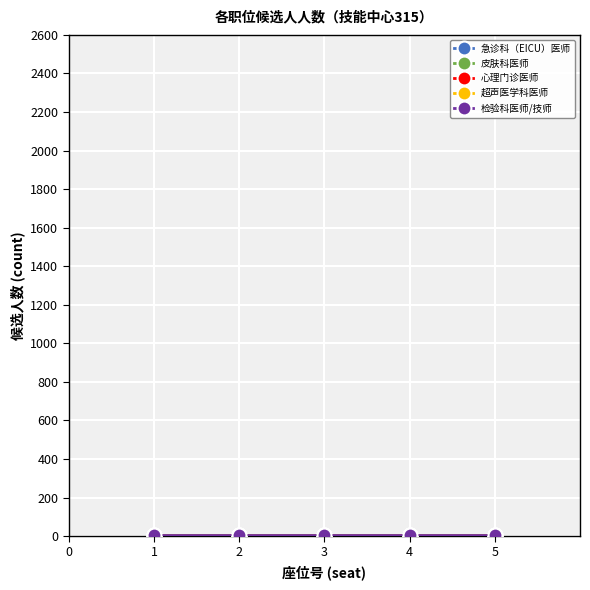

Is this an area chart (filled region under the line)?

No